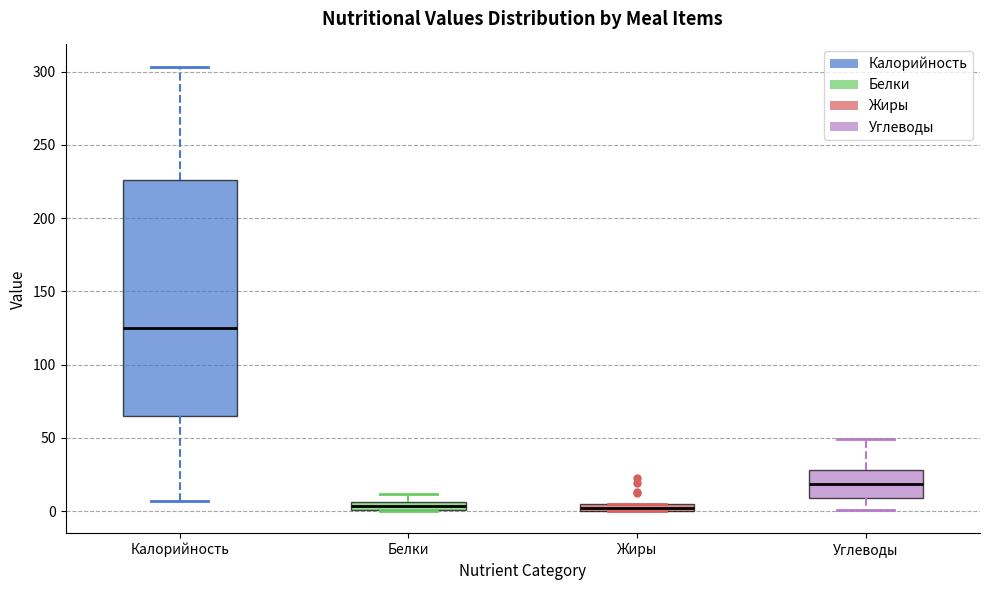

Which box is the tallest, from its lower edge to its upper edge?

Калорийность